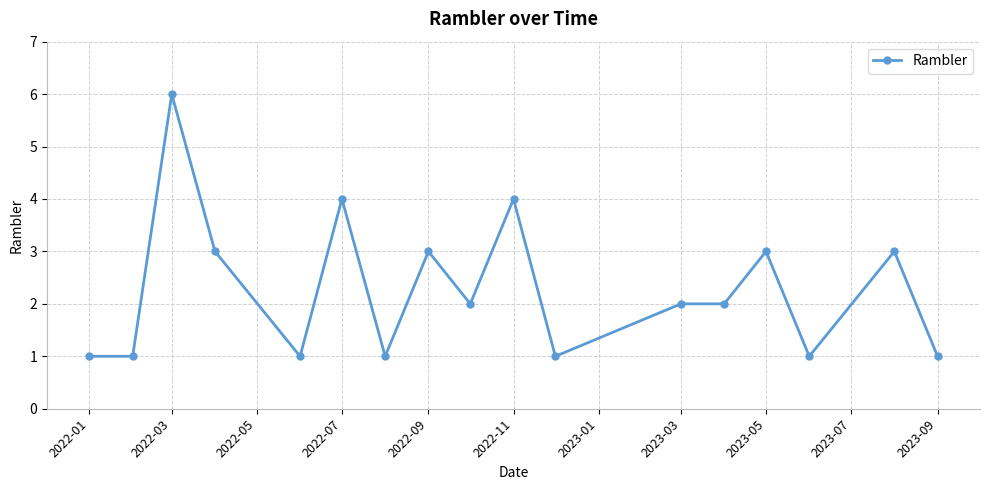

What is the difference between the second highest and second lowest values?

3